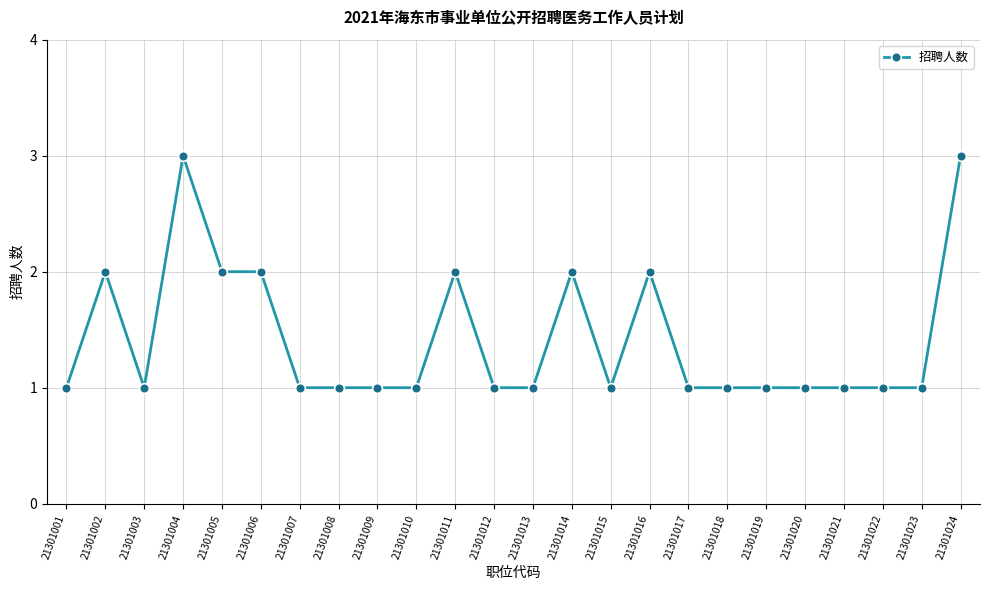

Reading left to right, extract all data points from this chart.

1	2	1	3	2	2	1	1	1	1	2	1	1	2	1	2	1	1	1	1	1	1	1	3